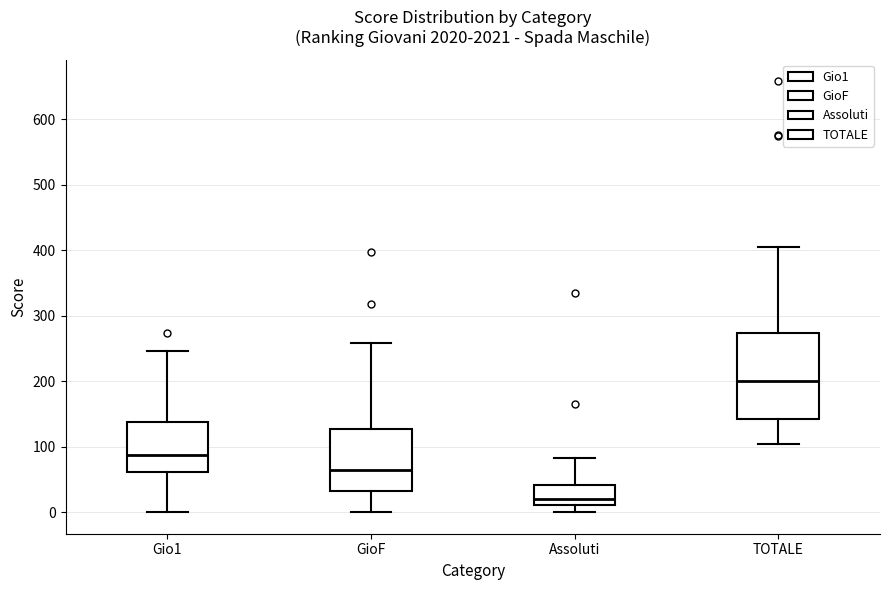

Comparing the boxes themselves (not the whiskers), which one is the tallest?

TOTALE